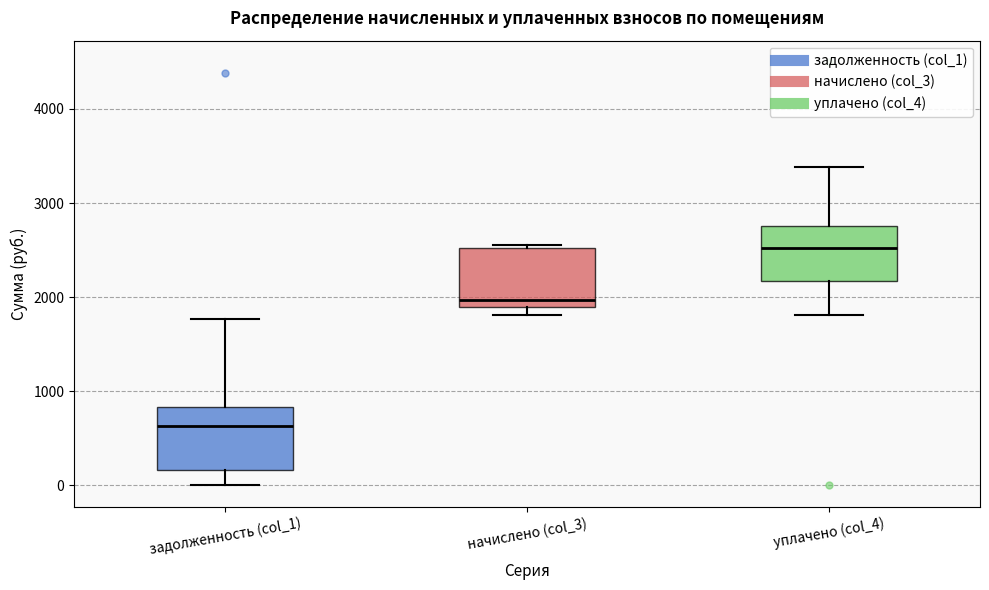

Reading left to right, transcribe this box plot: for each box, give where its median line is, the range the box spans, and where its two whiskers end, as read against the y-axis. The values are not printed on the chart, so give them approximately, as read against the axis.

задолженность (col_1): median 600, box 200 to 800, whiskers 0 to 1800
начислено (col_3): median 2000, box 1900 to 2500, whiskers 1800 to 2600
уплачено (col_4): median 2500, box 2200 to 2800, whiskers 1800 to 3400